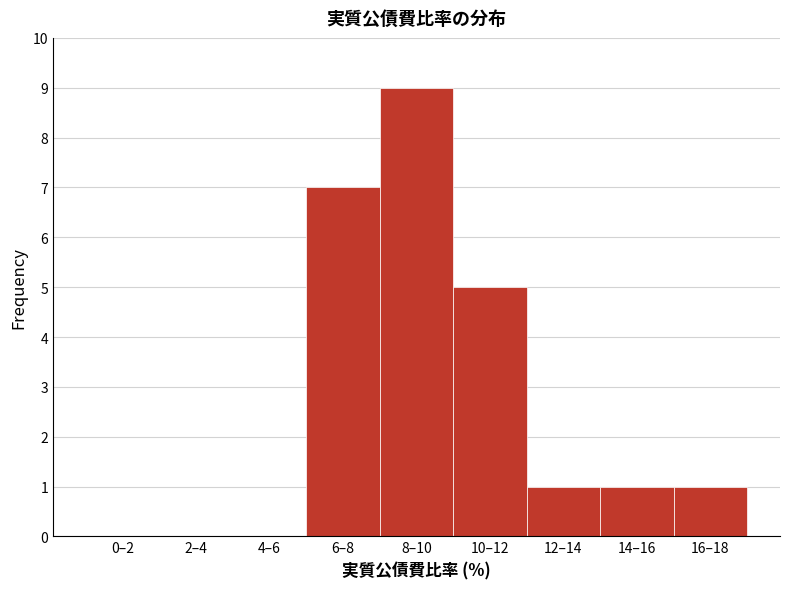

Reading left to right, list all the values displayed in this chart.

0–2=0	2–4=0	4–6=0	6–8=7	8–10=9	10–12=5	12–14=1	14–16=1	16–18=1